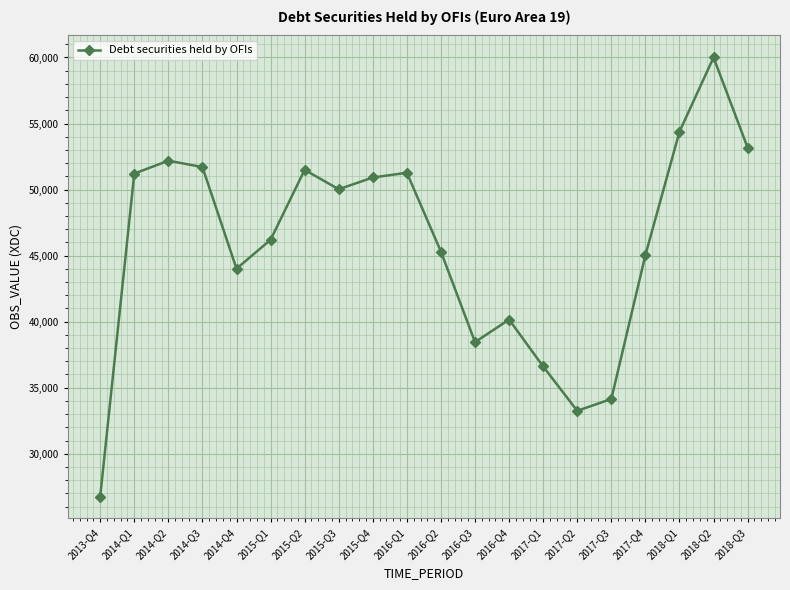

What value does the data have at 2018-Q2?

60001.8